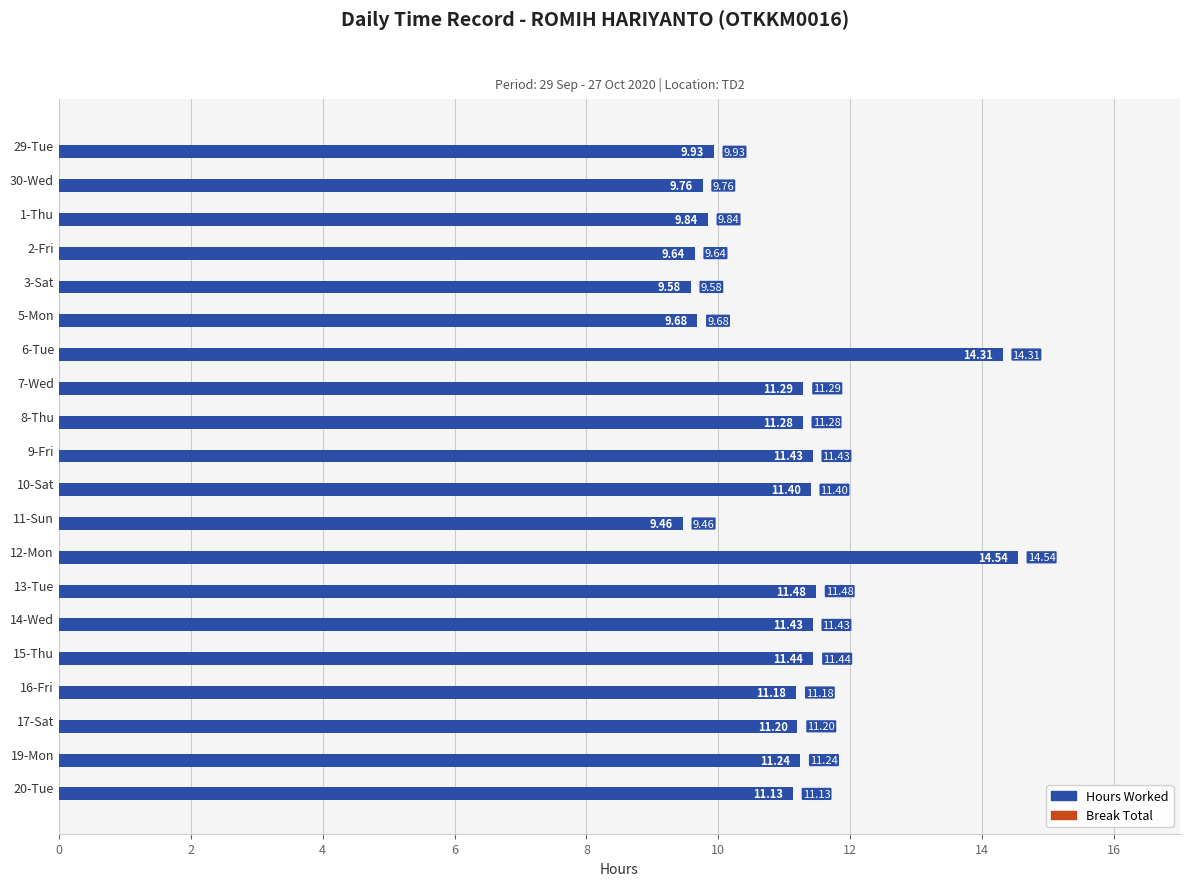

How many series are shown in this chart?

1